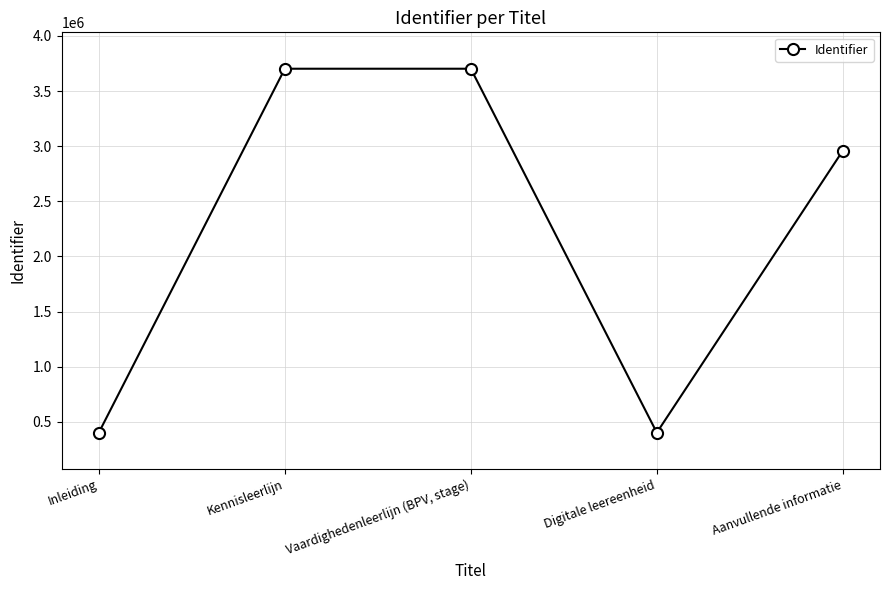

What is the difference between the values at Vaardighedenleerlijn (BPV, stage) and Digitale leereenheid?

3298770